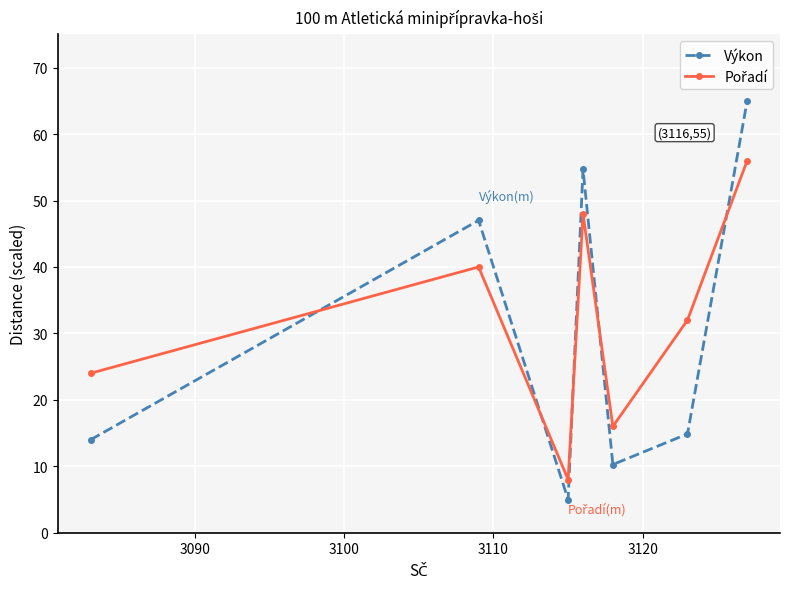

What is the value of the Výkon point at the 2nd from the left?

47.0